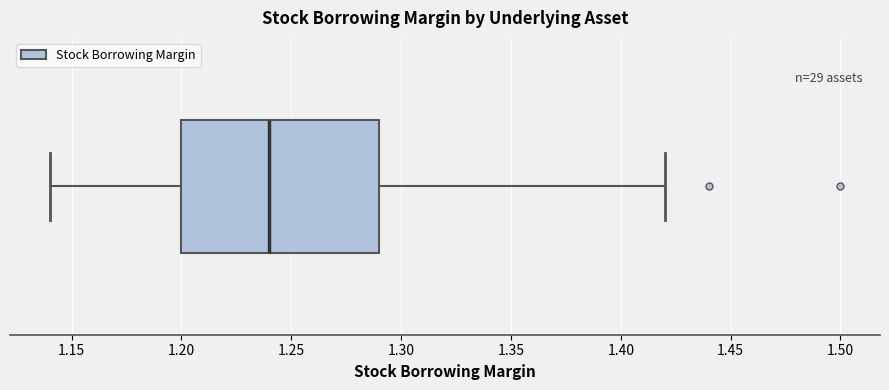

Read this box plot against the x-axis: the position of the median line, the range covered by the box, and the ends of both whiskers. The values are not printed on the chart, so give them approximately, as read against the axis.

median 1.24, box 1.20 to 1.29, whiskers 1.14 to 1.42